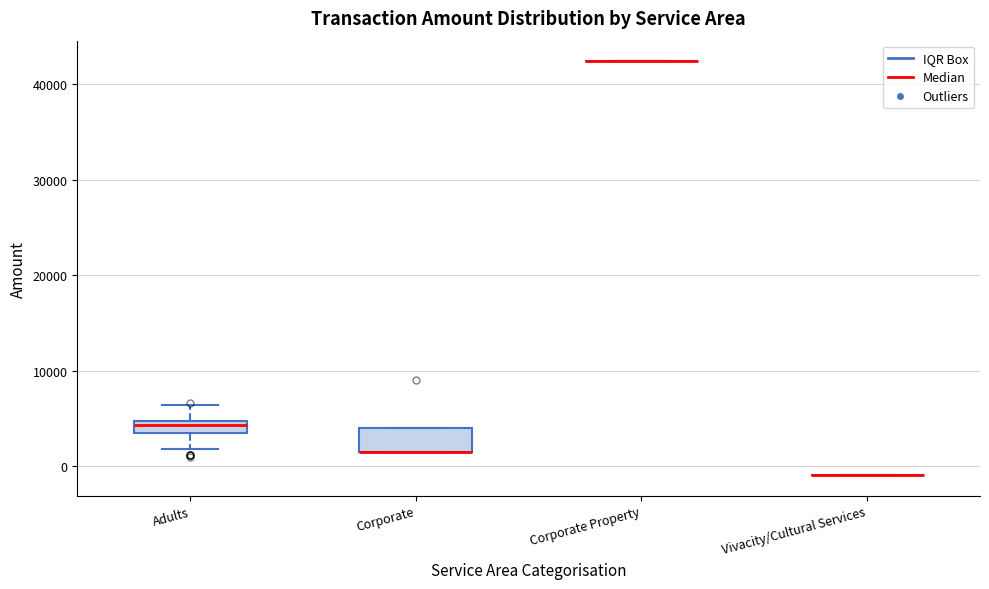

Which box is the tallest, from its lower edge to its upper edge?

Corporate